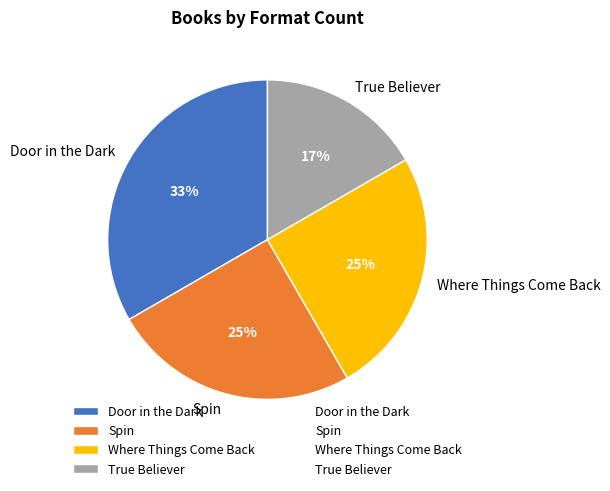

Is there a majority slice in this chart?

No